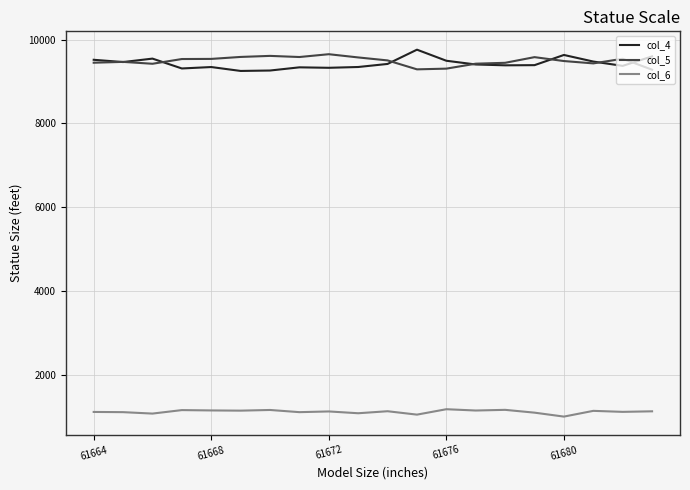

What is the difference between the maximum and minimum values in the col_4 series?

507